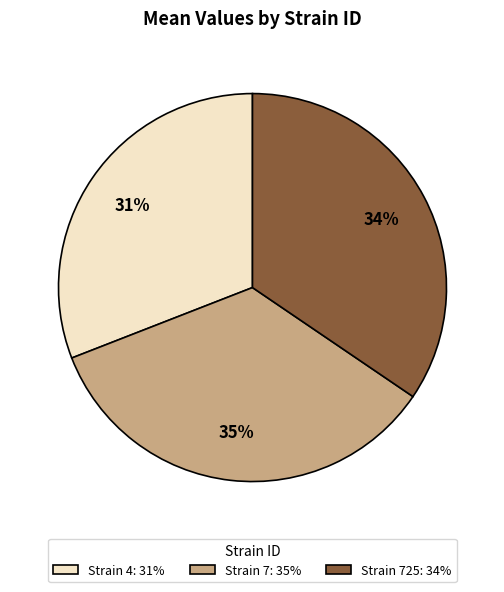

To the nearest percent, what percentage of the pie is Strain 4: 31%?

31%